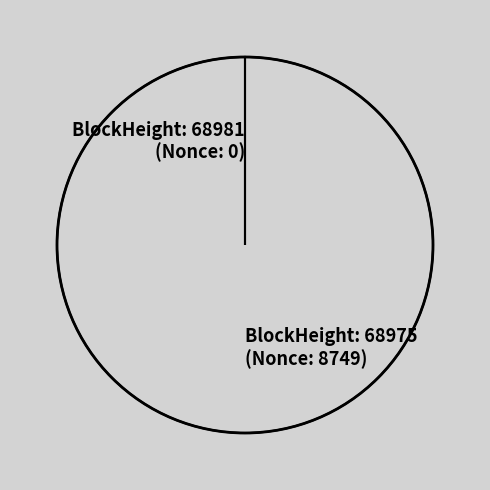

What is the largest slice in the pie chart?

BlockHeight: 68975 (Nonce: 8749)